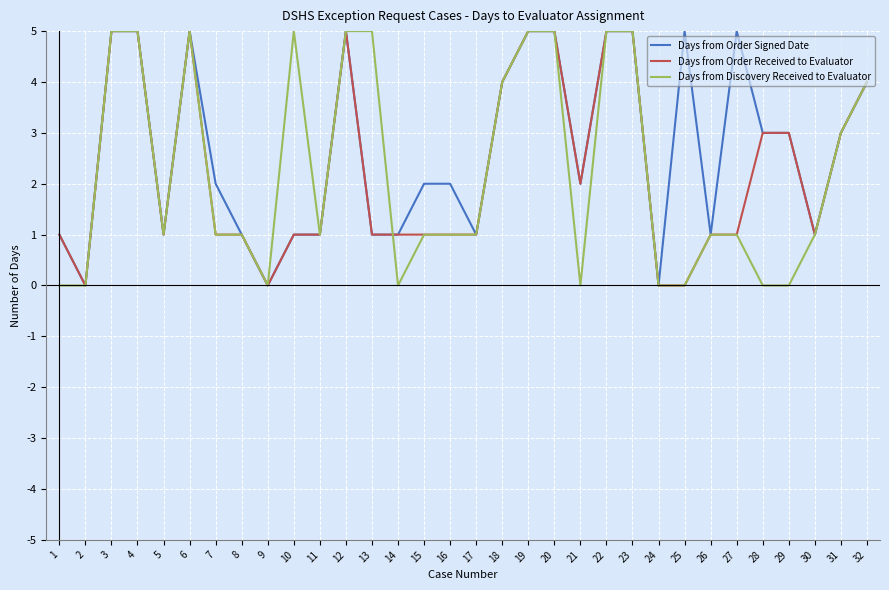

What is the difference between the highest and lowest values at 15?

1